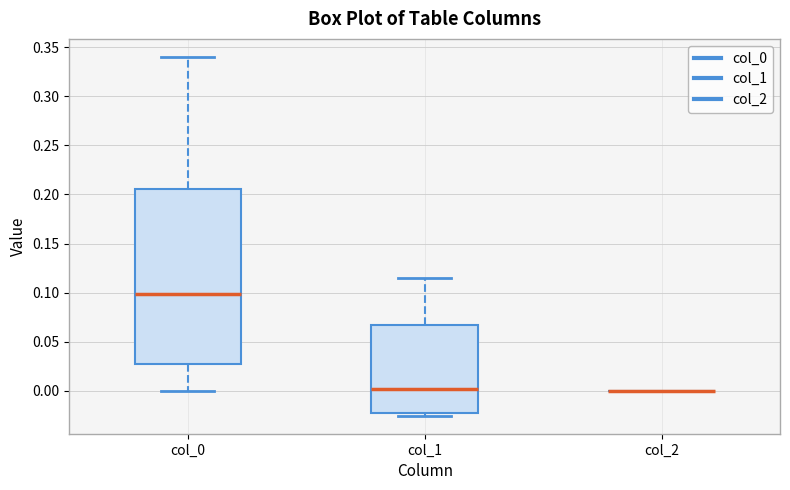

Reading left to right, read every box against the y-axis: the position of its median line, the range the box covers, and the ends of its whiskers. The values are not printed on the chart, so give them approximately, as read against the axis.

col_0: median 0.100, box 0.025 to 0.205, whiskers 0.000 to 0.340
col_1: median 0.000, box -0.025 to 0.065, whiskers -0.025 (just below the box's lower edge) to 0.115
col_2: box collapsed to a line at 0.000, whiskers 0.000 to 0.000